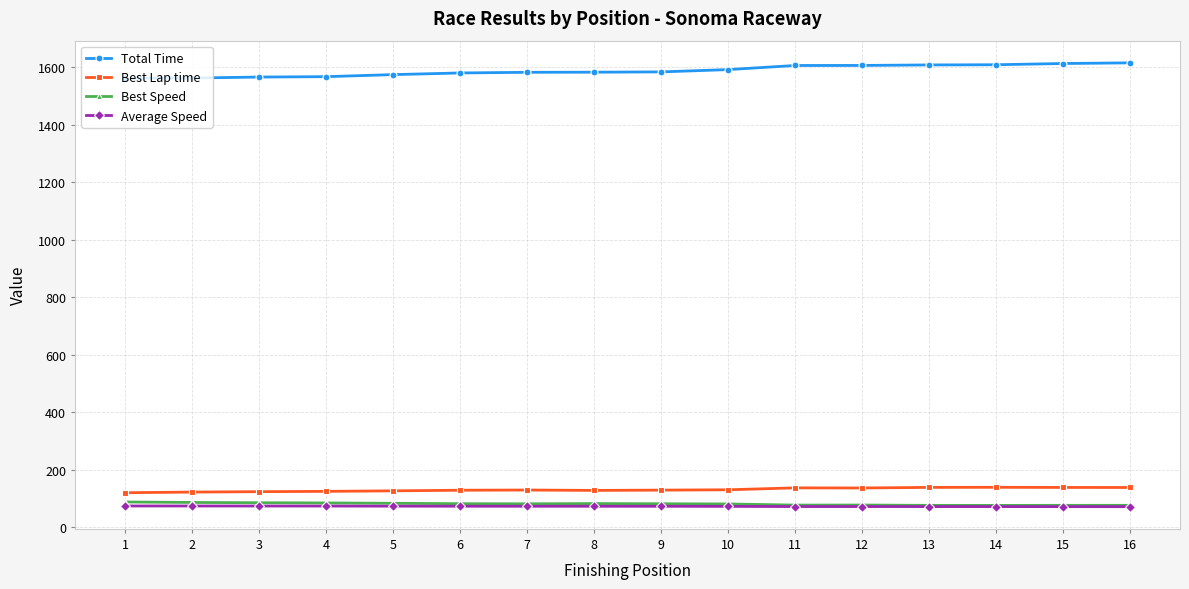

How many data points in Total Time are above 1583?

8